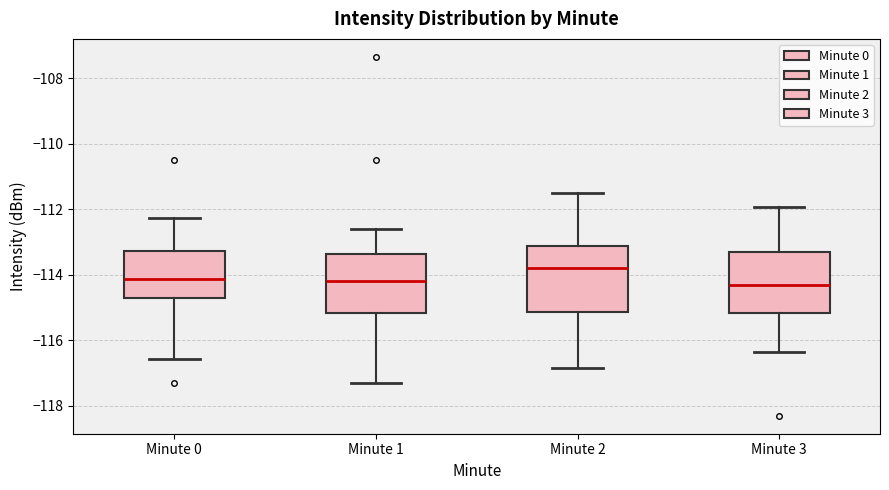

Reading left to right, transcribe this box plot: for each box, give where its median line is, the range the box spans, and where its two whiskers end, as read against the y-axis. The values are not printed on the chart, so give them approximately, as read against the axis.

Minute 0: median -114.2, box -114.8 to -113.2, whiskers -116.6 to -112.2
Minute 1: median -114.2, box -115.2 to -113.4, whiskers -117.4 to -112.6
Minute 2: median -113.8, box -115.2 to -113.2, whiskers -116.8 to -111.6
Minute 3: median -114.4, box -115.2 to -113.4, whiskers -116.4 to -112.0